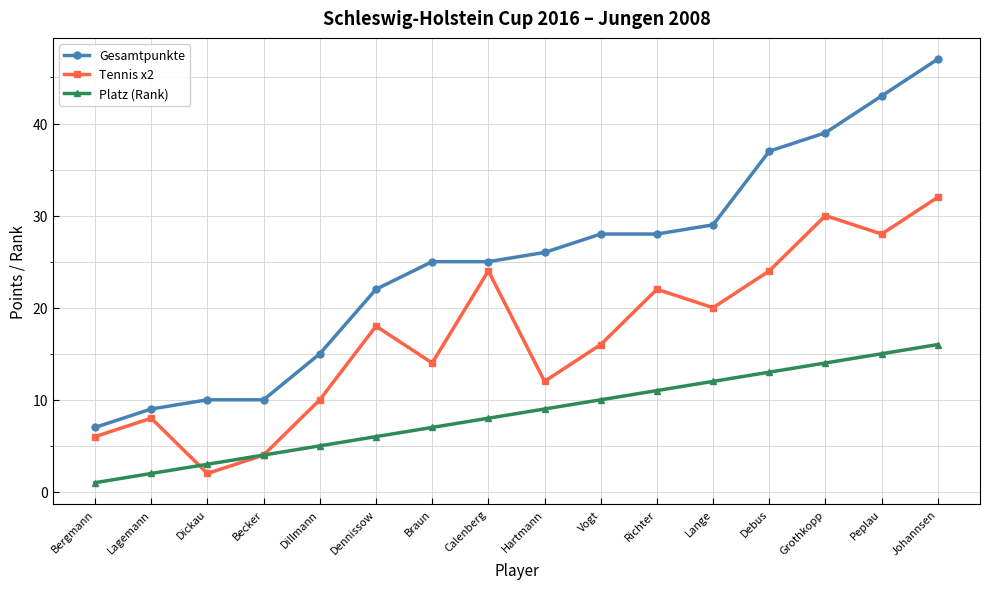

Rank the series at Calenberg from highest to lowest value.

Gesamtpunkte, Tennis x2, Platz (Rank)